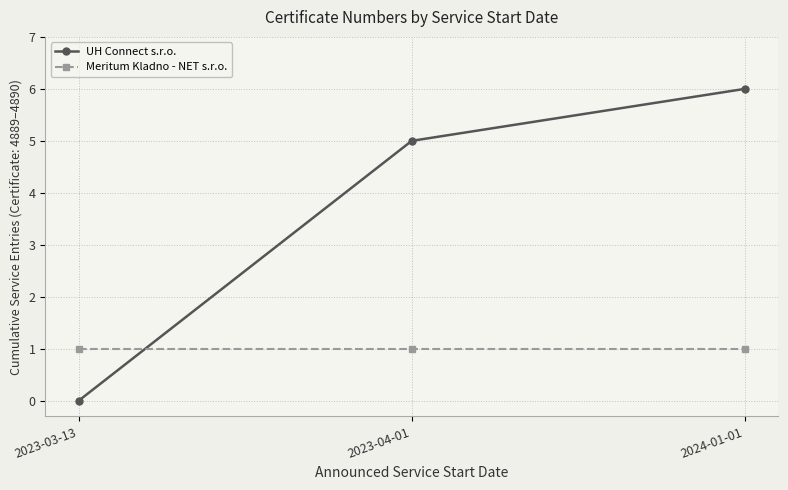

What are all the series names shown in the legend?

UH Connect s.r.o., Meritum Kladno - NET s.r.o.